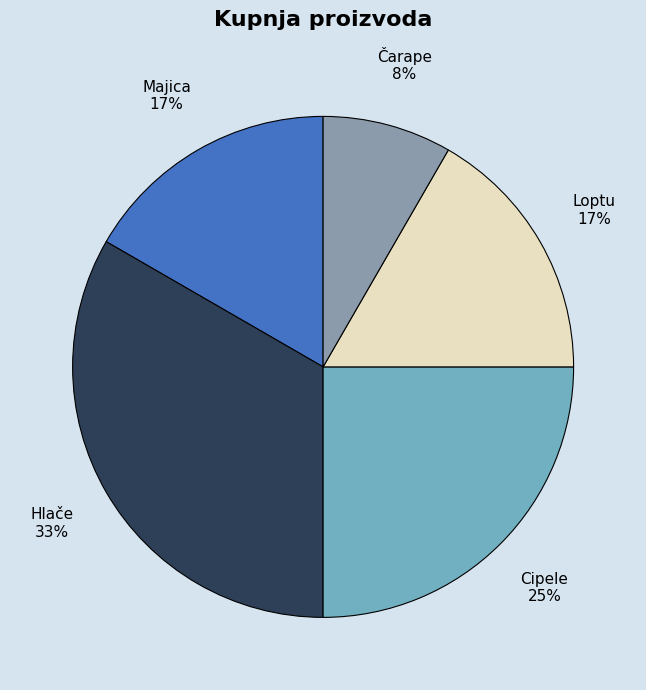

Is the sum of Čarape and Majica greater than half?

No